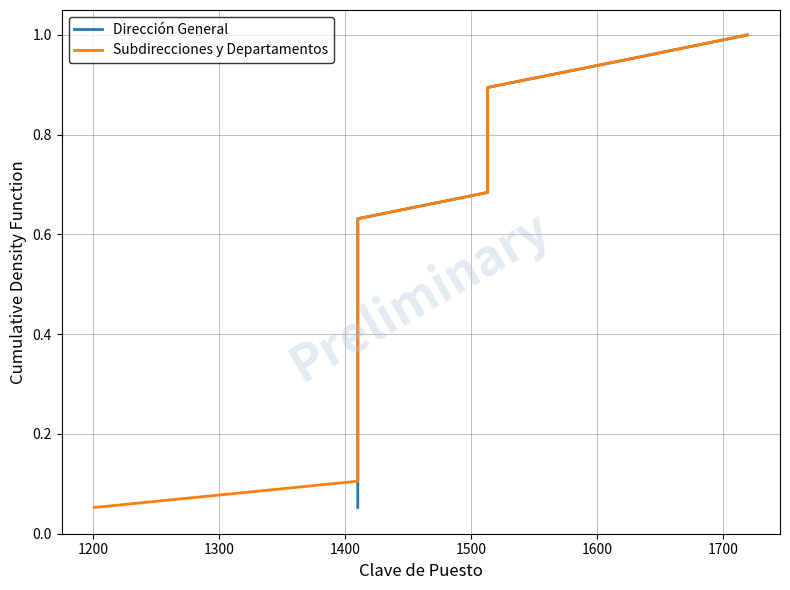

What is the maximum value for Subdirecciones y Departamentos?

1.0